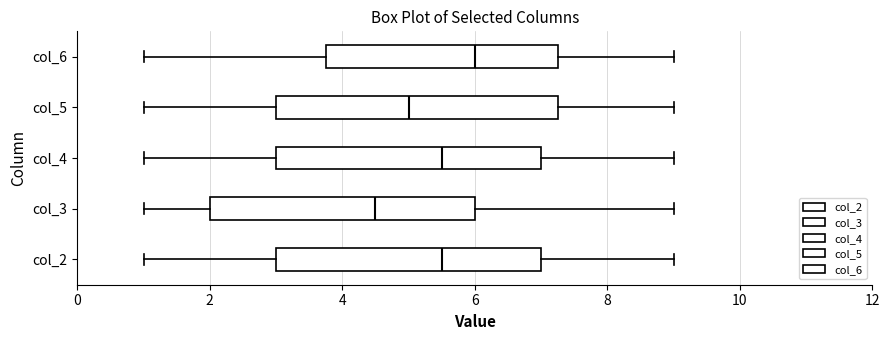

Reading bottom to top, read every box against the x-axis: the position of its median line, the range the box covers, and the ends of its whiskers. The values are not printed on the chart, so give them approximately, as read against the axis.

col_2: median 5.6, box 3.0 to 7.0, whiskers 1.0 to 9.0
col_3: median 4.6, box 2.0 to 6.0, whiskers 1.0 to 9.0
col_4: median 5.6, box 3.0 to 7.0, whiskers 1.0 to 9.0
col_5: median 5.0, box 3.0 to 7.2, whiskers 1.0 to 9.0
col_6: median 6.0, box 3.8 to 7.2, whiskers 1.0 to 9.0